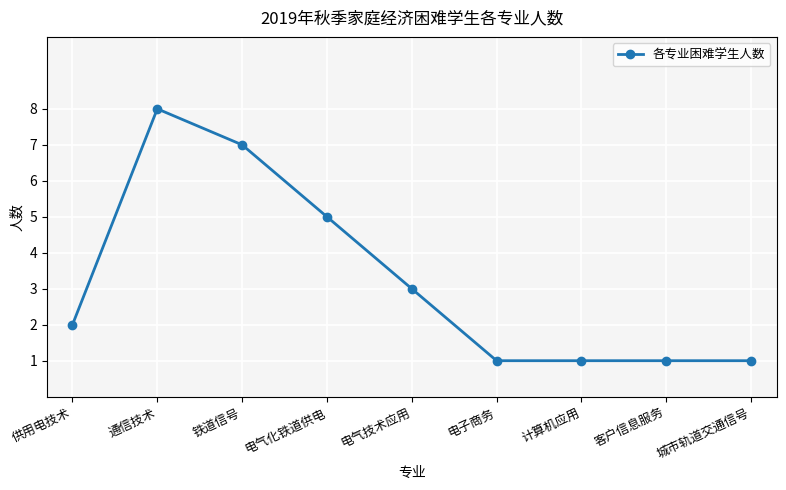

Which category has the highest value across all series?

通信技术